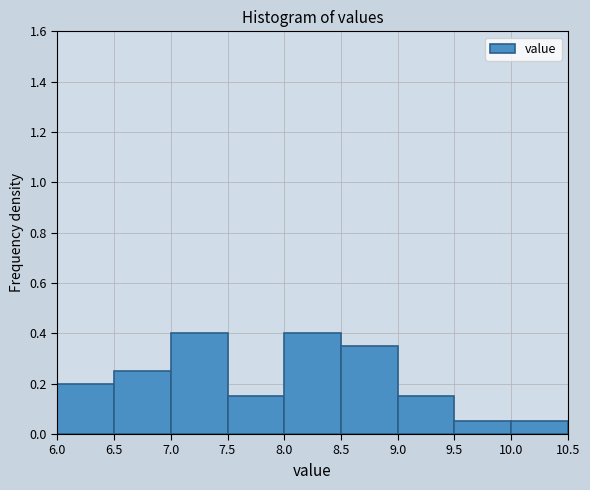

How tall is the bar that spans 9.5 to 10.0 on the x-axis? The values are not printed on the chart, so give them approximately, as read against the axis.

0.06